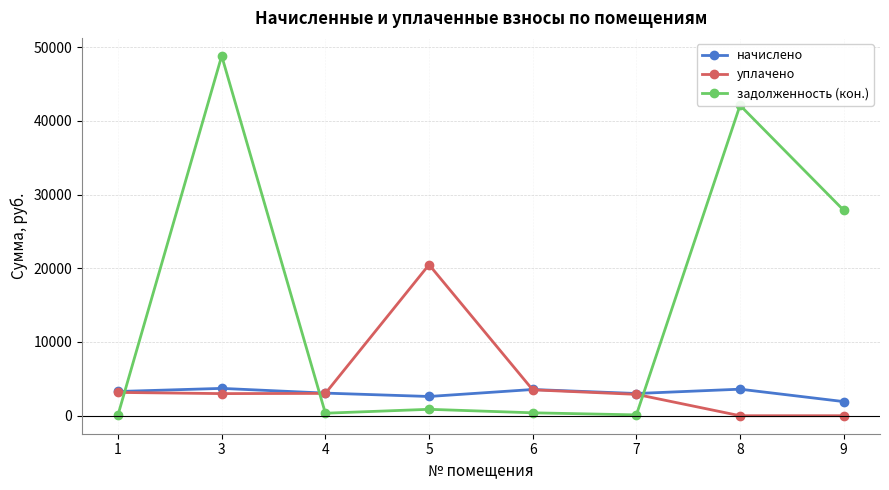

Between which two adjacent categories do задолженность (кон.) and начислено first intersect?

1 and 3